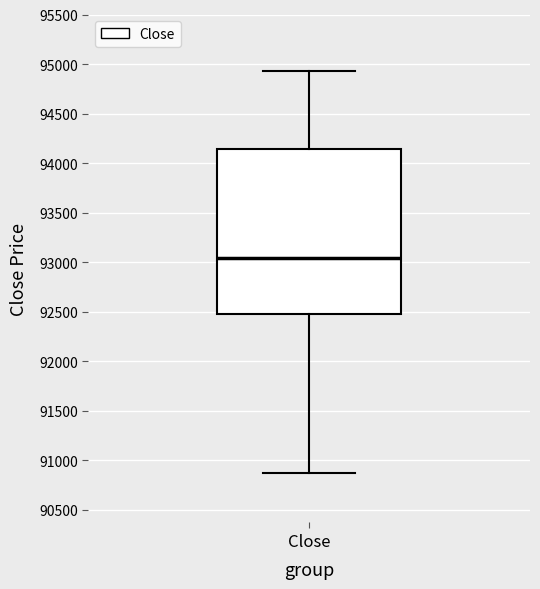

Transcribe this box plot: give where the median line is, the range the box spans, and where the two whiskers end, as read against the y-axis. The values are not printed on the chart, so give them approximately, as read against the axis.

median 93050, box 92450 to 94150, whiskers 90850 to 94950